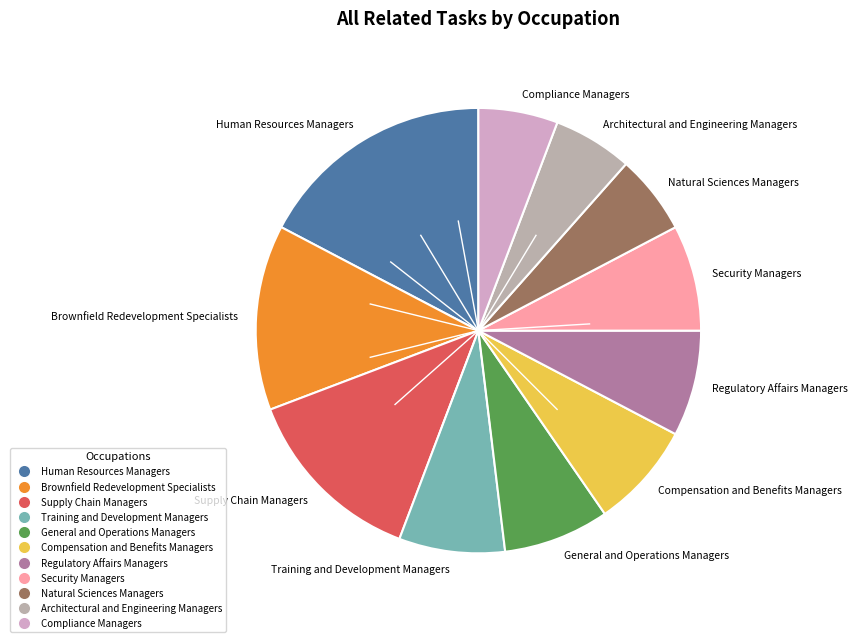

Which slice is the largest?

Human Resources Managers